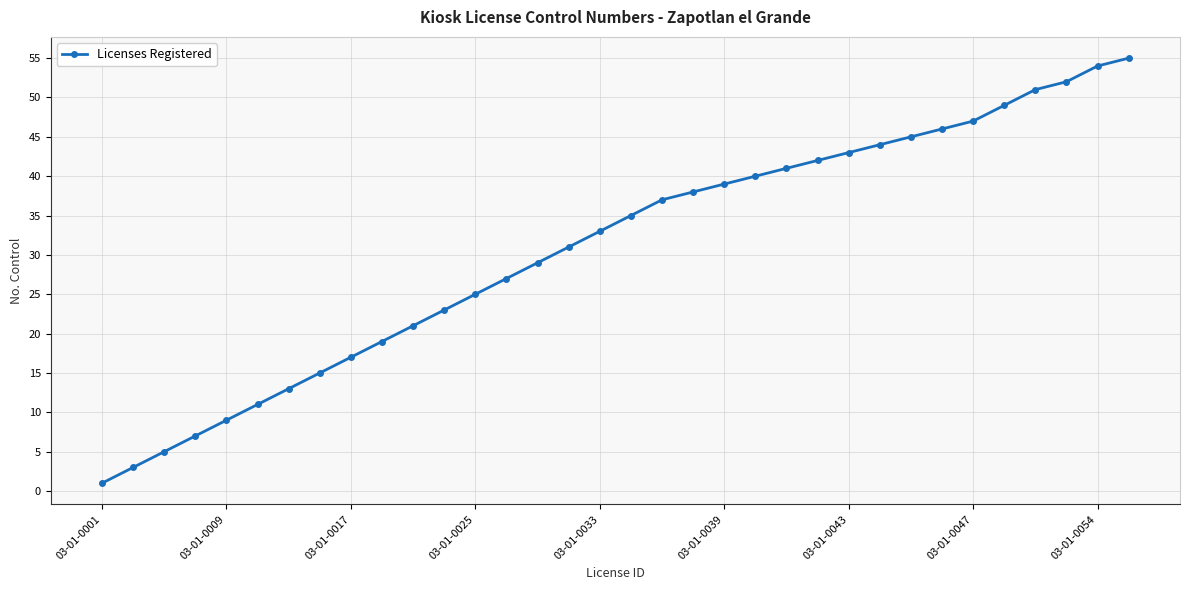

What is the difference between the maximum and minimum values?

54